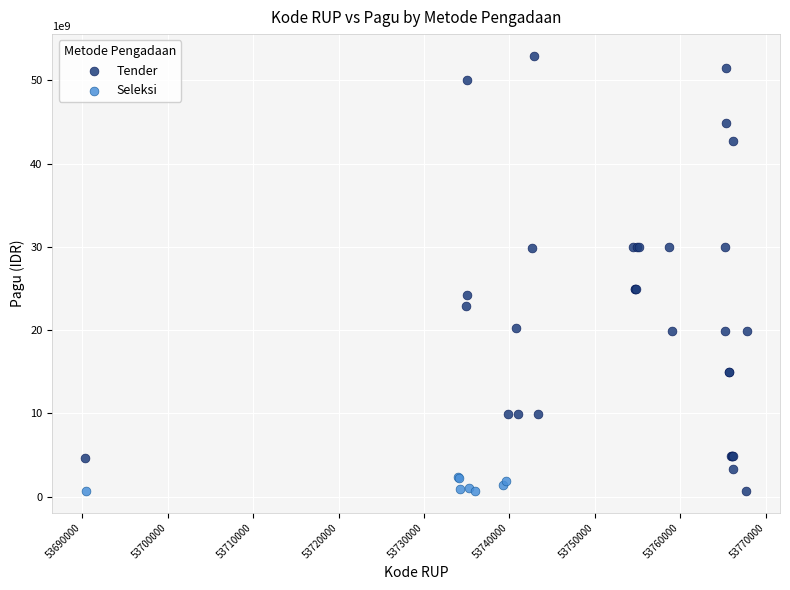

Which series has the widest spread of Y values?

Tender